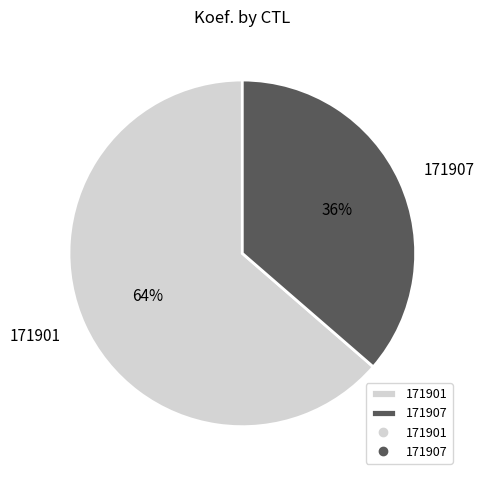

To the nearest percent, what is the combined percentage of 171901 and 171907?

100%